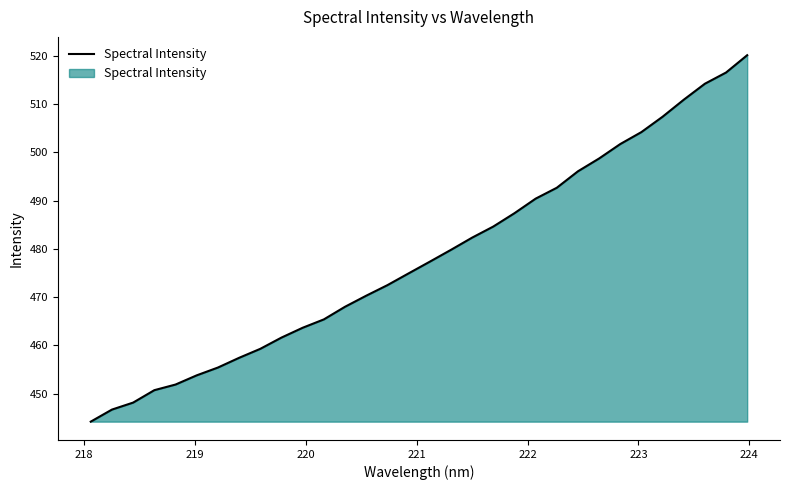

Reading left to right, extract all data points from this chart.

444.2	446.7	448.1	450.7	451.9	453.8	455.4	457.4	459.3	461.6	463.6	465.4	468.0	470.3	472.5	474.9	477.3	479.8	482.3	484.6	487.4	490.4	492.7	496.1	498.7	501.7	504.2	507.4	510.9	514.2	516.6	520.2